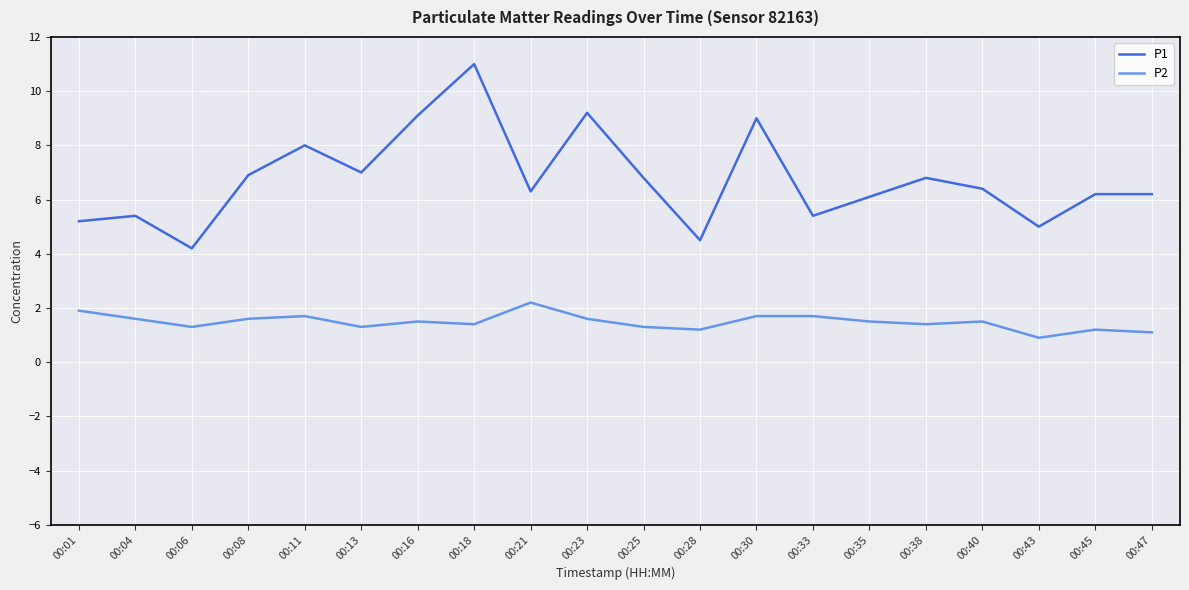

Rank the series by their average value, from highest to lowest.

P1, P2